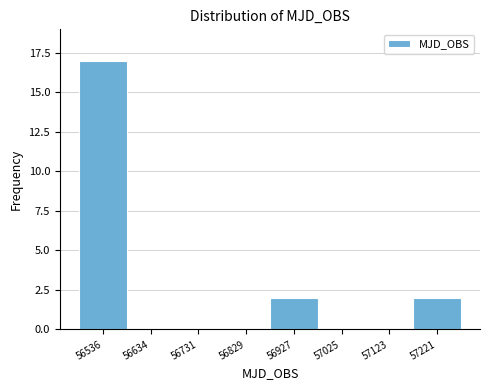

Reading left to right, extract all data points from this chart.

56536=17	56634=0	56731=0	56829=0	56927=2	57025=0	57123=0	57221=2